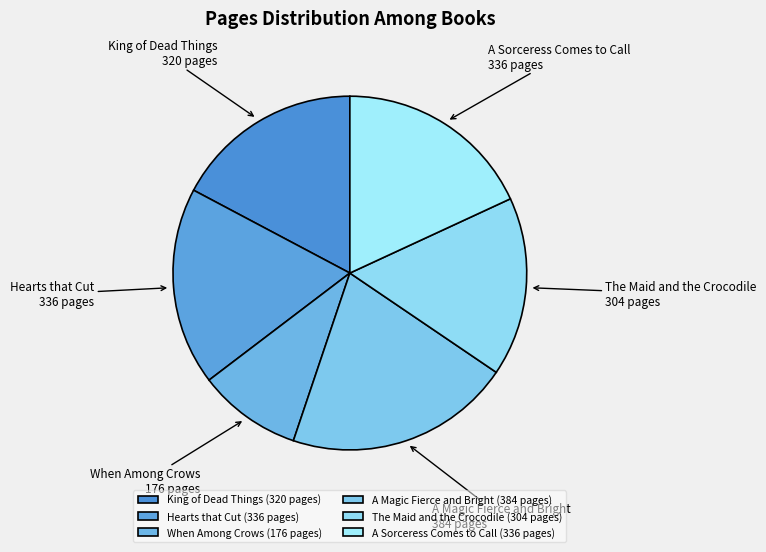

Is the sum of A Sorceress Comes to Call and When Among Crows greater than half?

No